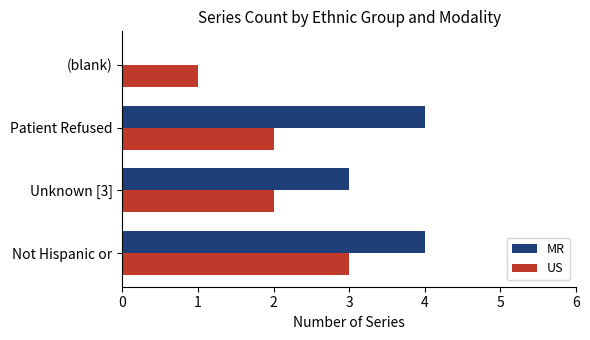

Which series changed the most between Unknown [3] and Patient Refused?

MR